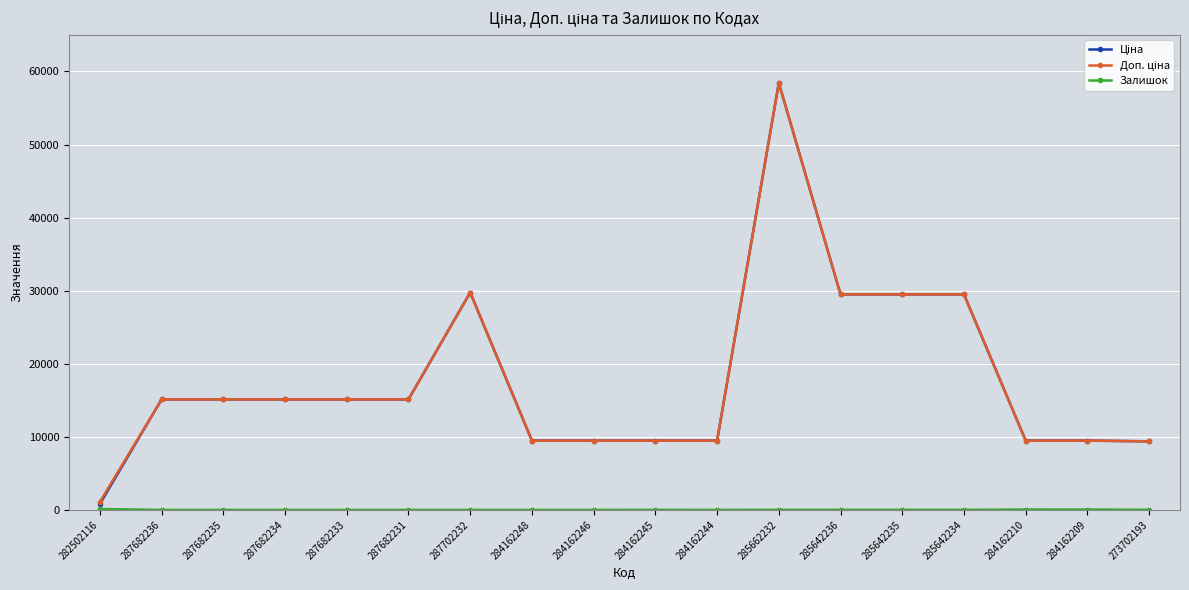

What is the spread (max minus min) of values at 287682235?

15120.0